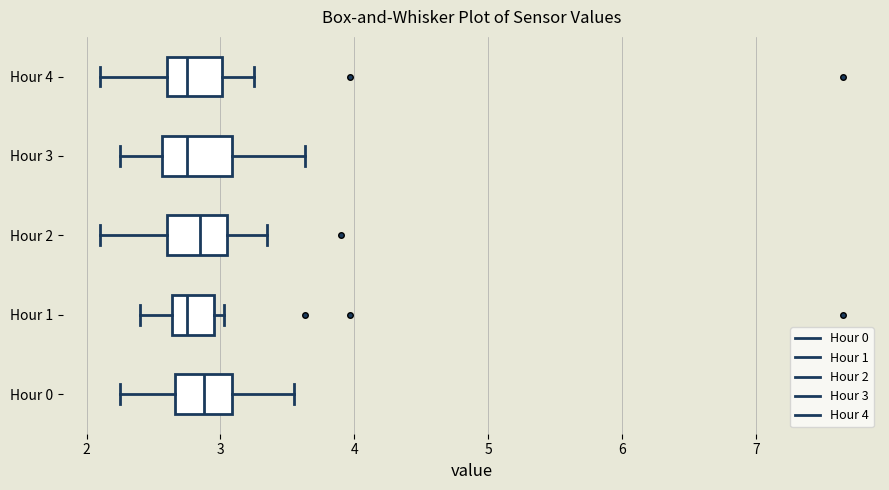

Reading bottom to top, read every box against the x-axis: the position of its median line, the range the box covers, and the ends of its whiskers. The values are not printed on the chart, so give them approximately, as read against the axis.

Hour 0: median 2.9, box 2.7 to 3.1, whiskers 2.3 to 3.6
Hour 1: median 2.8, box 2.6 to 3.0, whiskers 2.4 to 3.0 (just right of the box's right edge)
Hour 2: median 2.9, box 2.6 to 3.1, whiskers 2.1 to 3.4
Hour 3: median 2.8, box 2.6 to 3.1, whiskers 2.3 to 3.6
Hour 4: median 2.8, box 2.6 to 3.0, whiskers 2.1 to 3.3